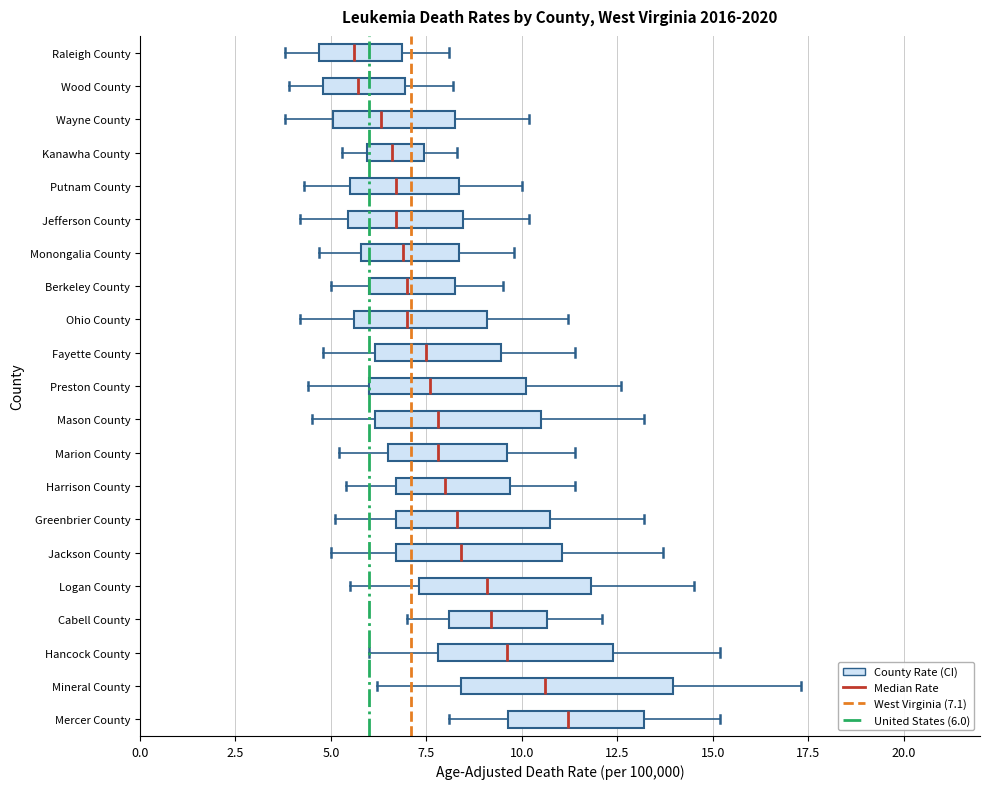

Which box has the furthest to the right median line?

Mercer County